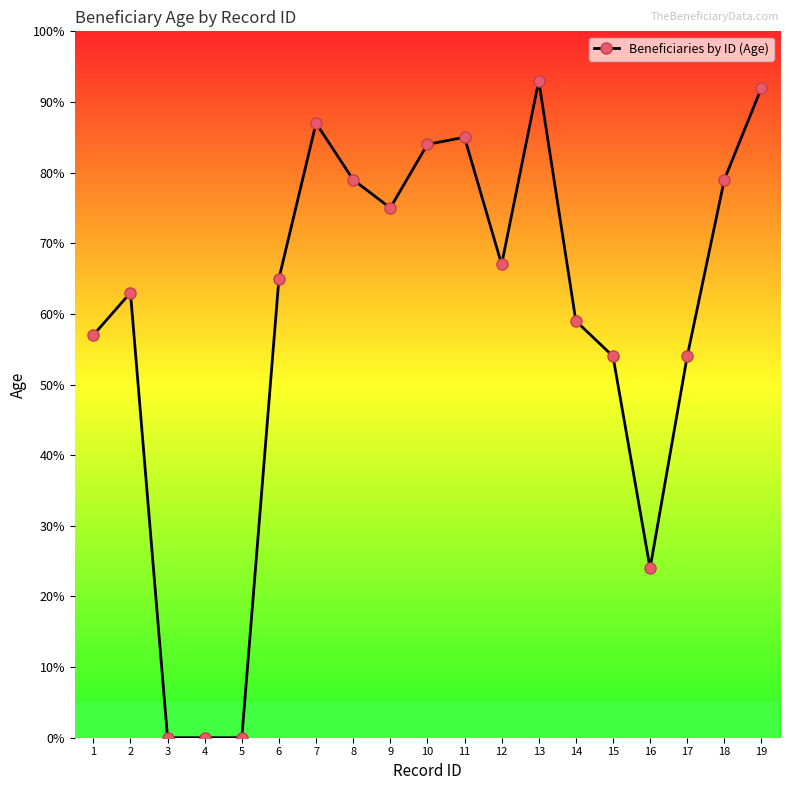

Is this an area chart (filled region under the line)?

No